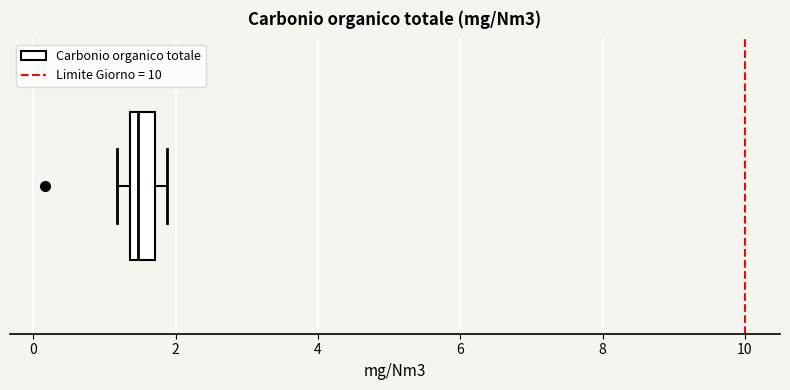

Read this box plot against the x-axis: the position of the median line, the range covered by the box, and the ends of both whiskers. The values are not printed on the chart, so give them approximately, as read against the axis.

median 1.4 (just right of the box's left edge), box 1.4 to 1.8, whiskers 1.2 to 1.8 (just right of the box's right edge)